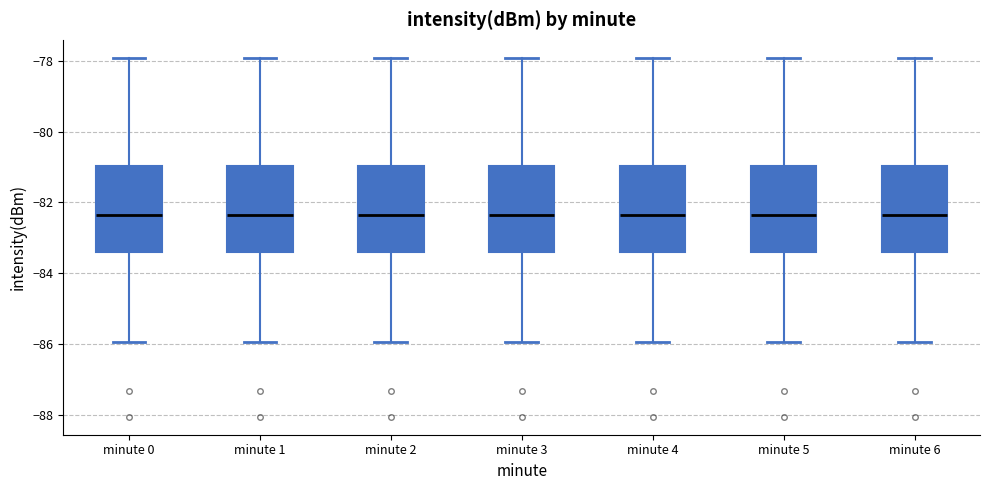

Where does the lower whisker of the box for minute 0 end on the y-axis? The values are not printed on the chart, so give them approximately, as read against the axis.

-86.0